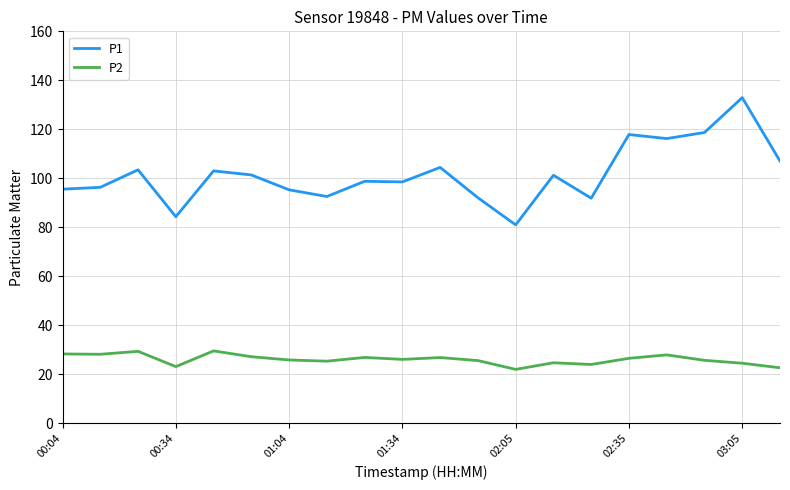

Which series has the largest total across all categories?

P1